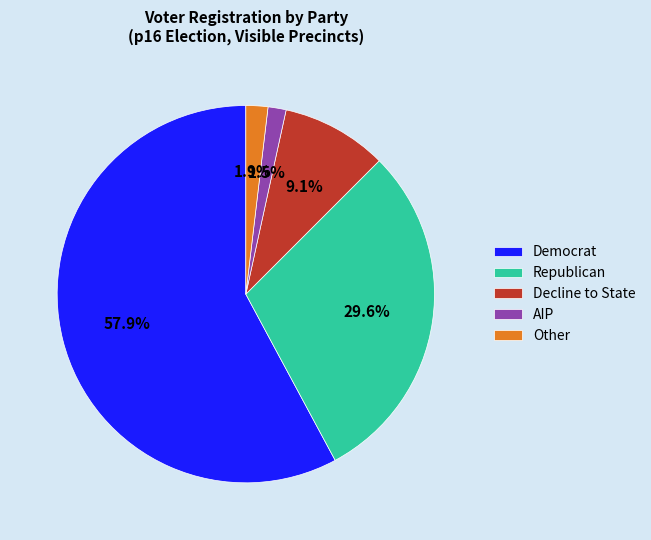

Do Democrat and Other together represent more than half of the pie?

Yes